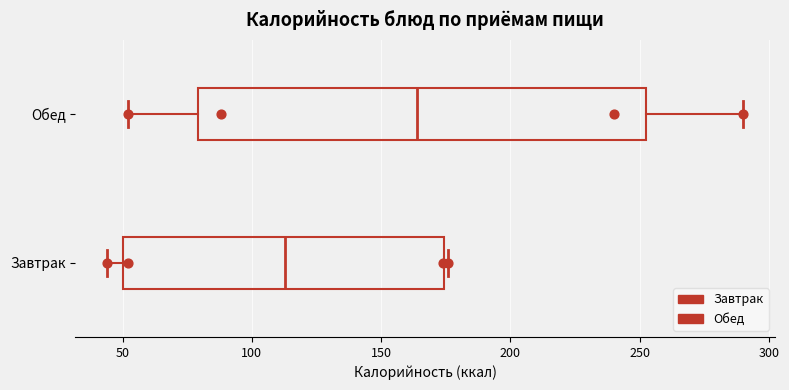

Reading bottom to top, read every box against the x-axis: the position of its median line, the range the box covers, and the ends of its whiskers. The values are not printed on the chart, so give them approximately, as read against the axis.

Завтрак: median 115, box 50 to 175, whiskers 45 to 175
Обед: median 165, box 80 to 255, whiskers 50 to 290